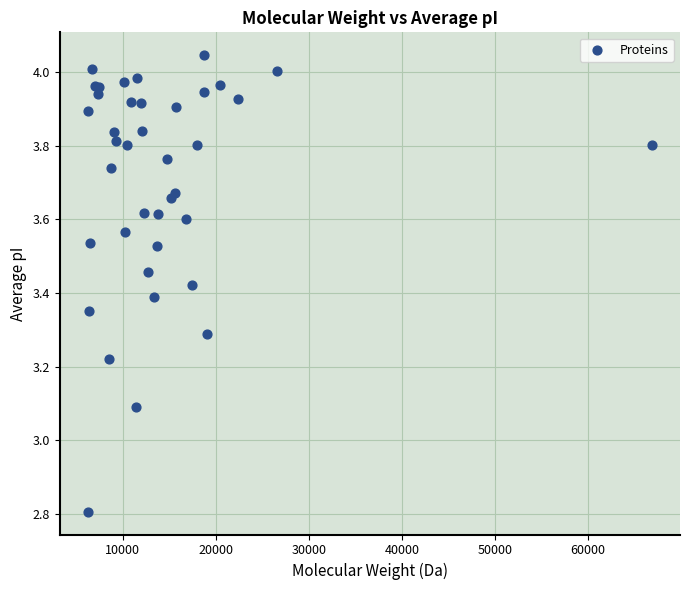

What Y value in the scatter plot is closest to 3?

3.1